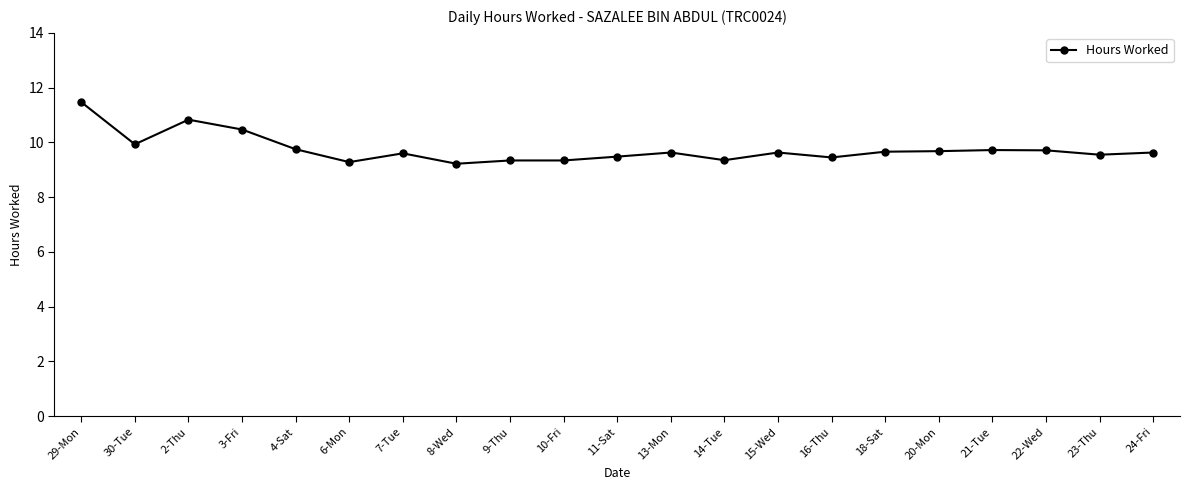

How many distinct data groups are displayed?

1